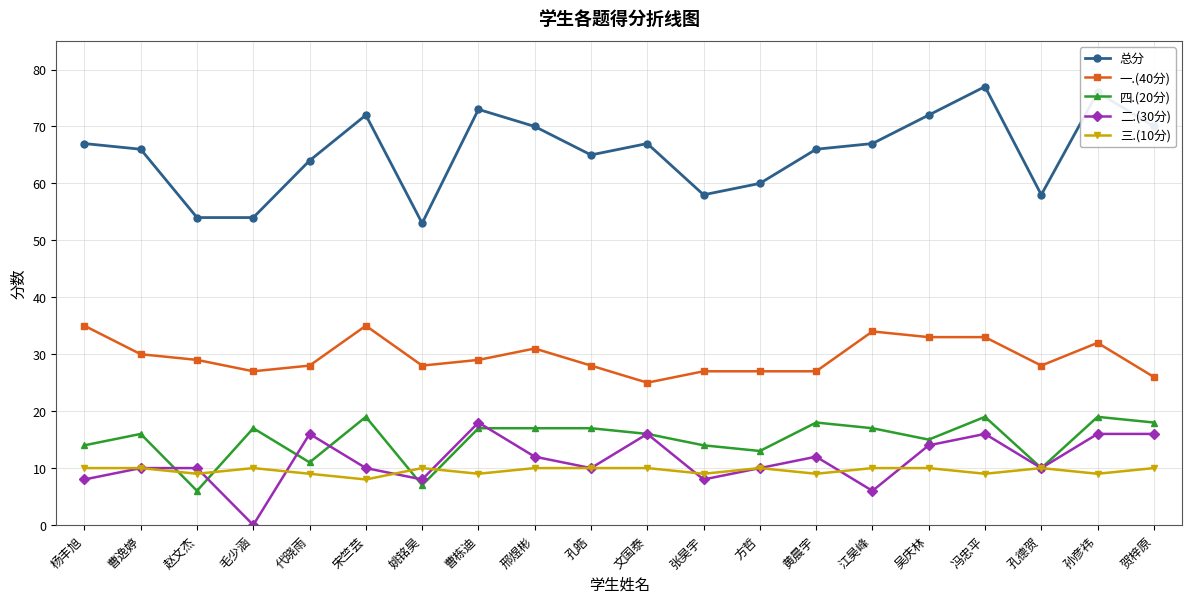

Is it true that 三.(10分) equals 10 at 毛少涵?

True